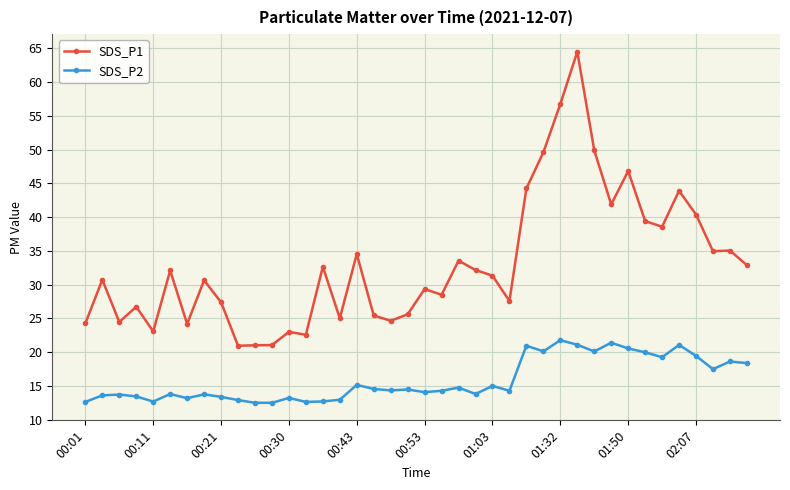

At how many categories does at least one series exceed 45?

5